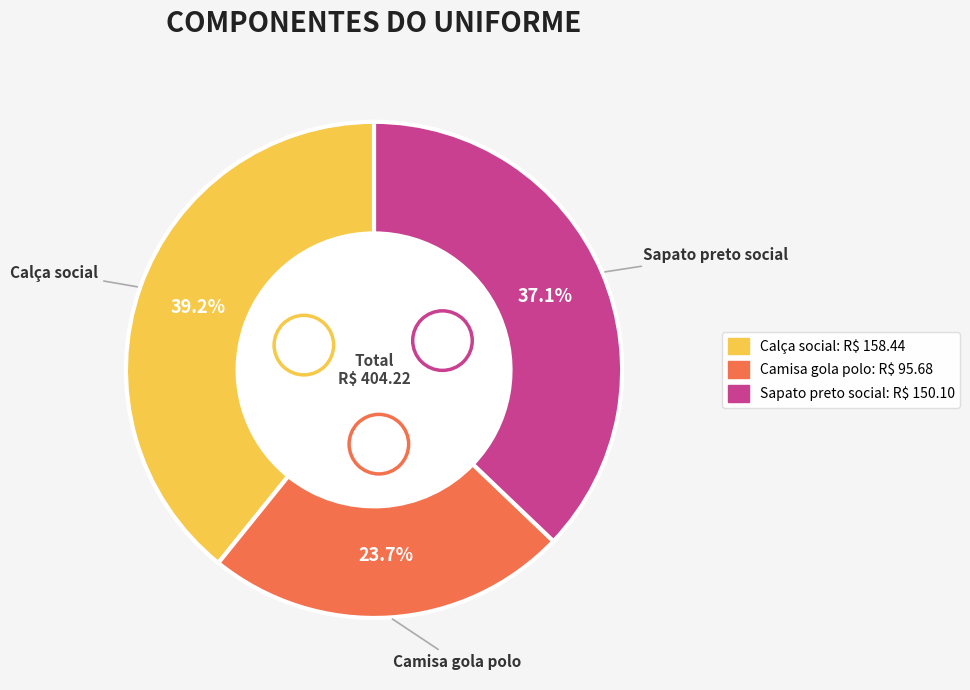

How much of the chart is everything except Sapato preto social?

62.9%